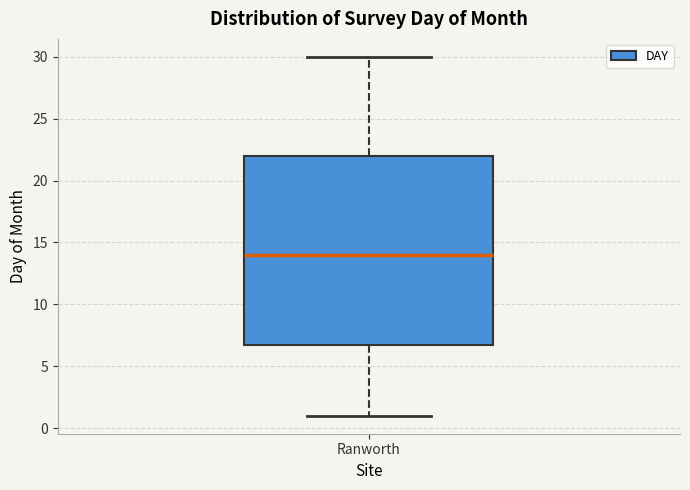

Read this box plot against the y-axis: the position of the median line, the range covered by the box, and the ends of both whiskers. The values are not printed on the chart, so give them approximately, as read against the axis.

median 14, box 7 to 22, whiskers 1 to 30